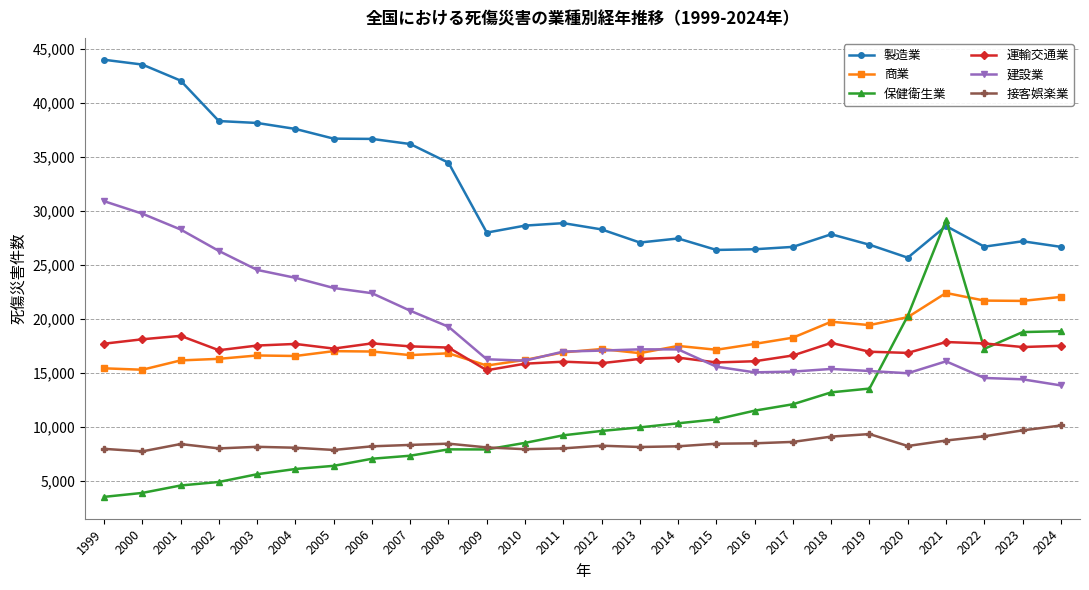

The value of 保健衛生業 at 2003 is 5628. True or false?

True